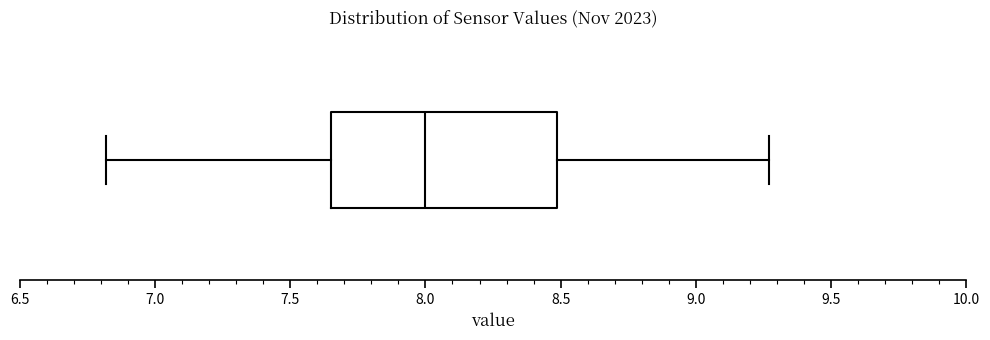

Where does the median line of the box sit on the x-axis? The values are not printed on the chart, so give them approximately, as read against the axis.

8.00